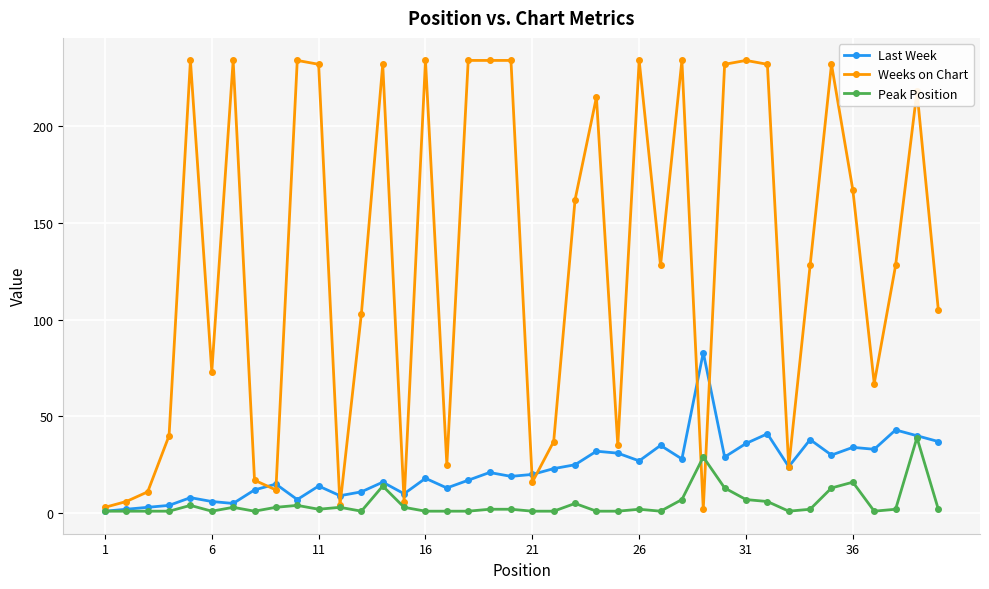

Which series has the largest range (max minus min)?

Weeks on Chart